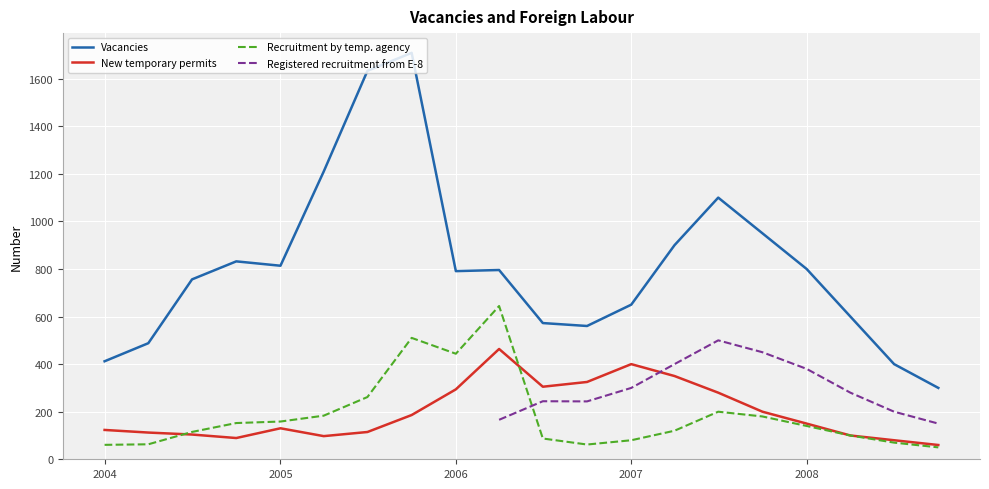

The value of Recruitment by temp. agency at 2008-07-01 is 113.3. True or false?

False